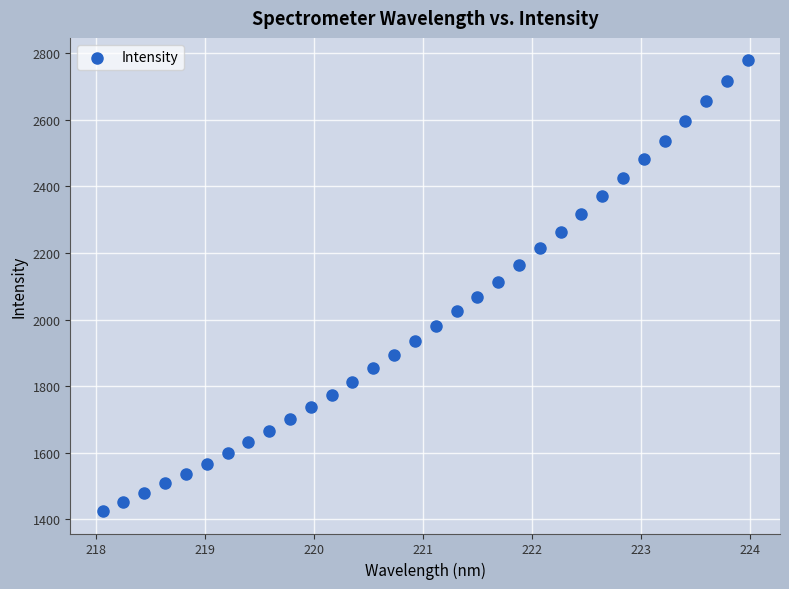

What is the range of X values (max minus min)?

5.9